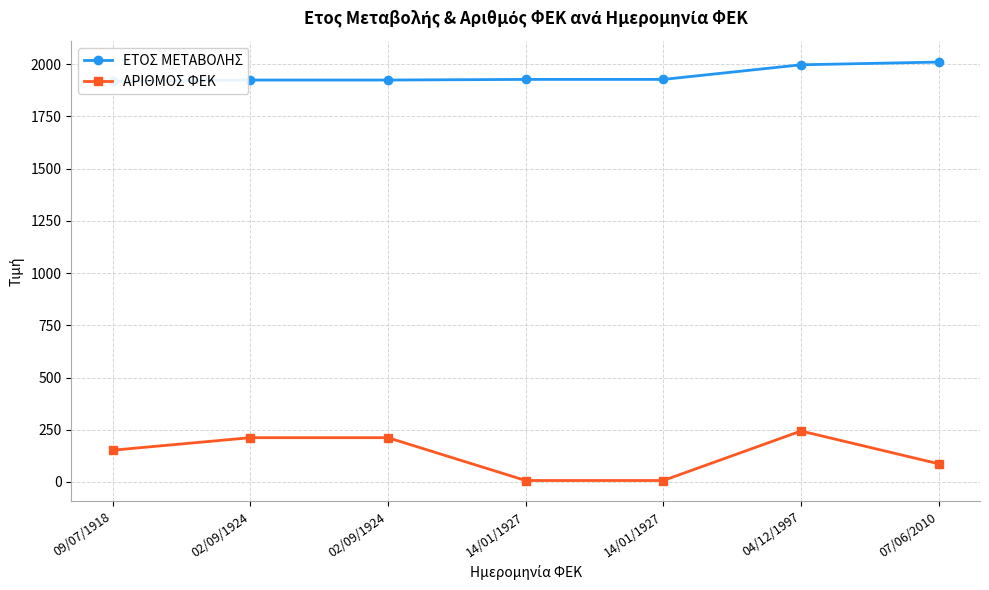

What is the label of the 7th point from the right?

09/07/1918